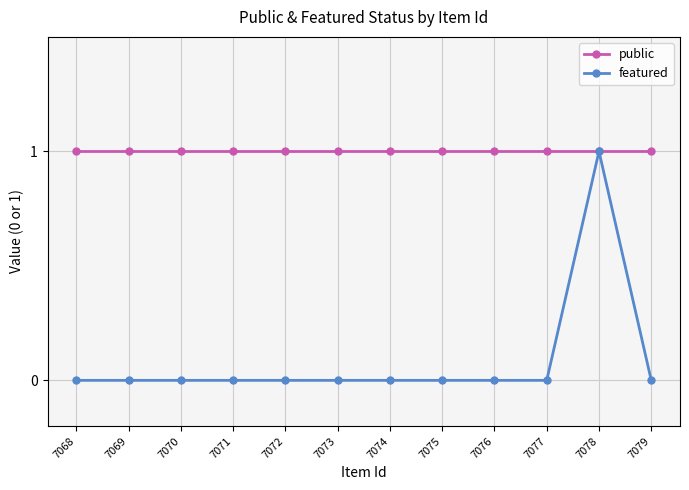

Reading left to right, extract all data points from this chart.

public: 7068=1	7069=1	7070=1	7071=1	7072=1	7073=1	7074=1	7075=1	7076=1	7077=1	7078=1	7079=1
featured: 7068=0	7069=0	7070=0	7071=0	7072=0	7073=0	7074=0	7075=0	7076=0	7077=0	7078=1	7079=0